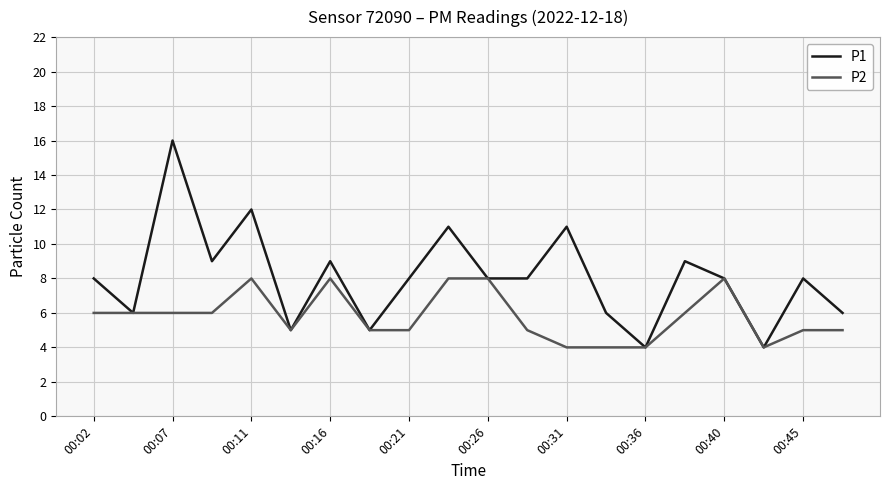

Rank the series by their average value, from lowest to highest.

P2, P1